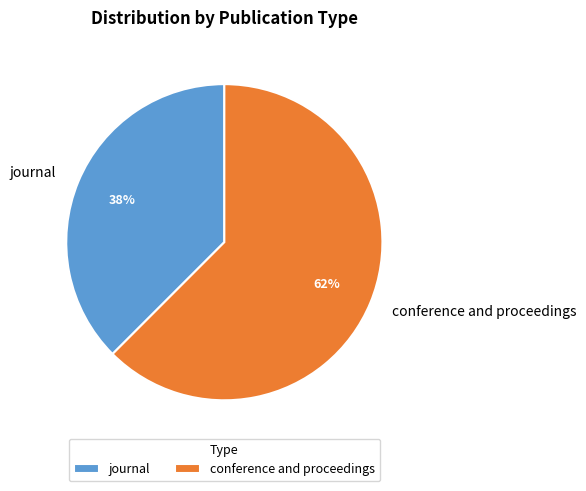

Is journal the majority of the pie?

No